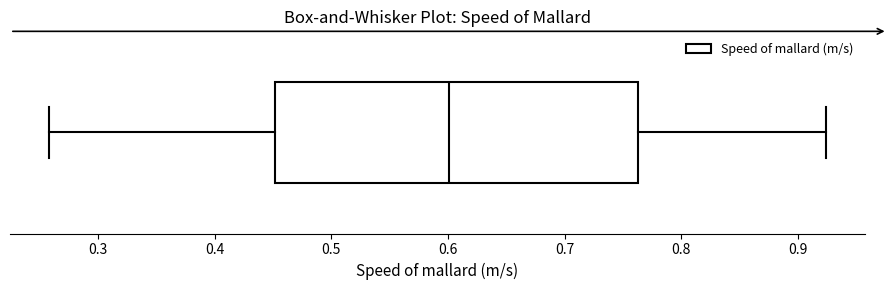

Read this box plot against the x-axis: the position of the median line, the range covered by the box, and the ends of both whiskers. The values are not printed on the chart, so give them approximately, as read against the axis.

median 0.60, box 0.45 to 0.76, whiskers 0.26 to 0.92